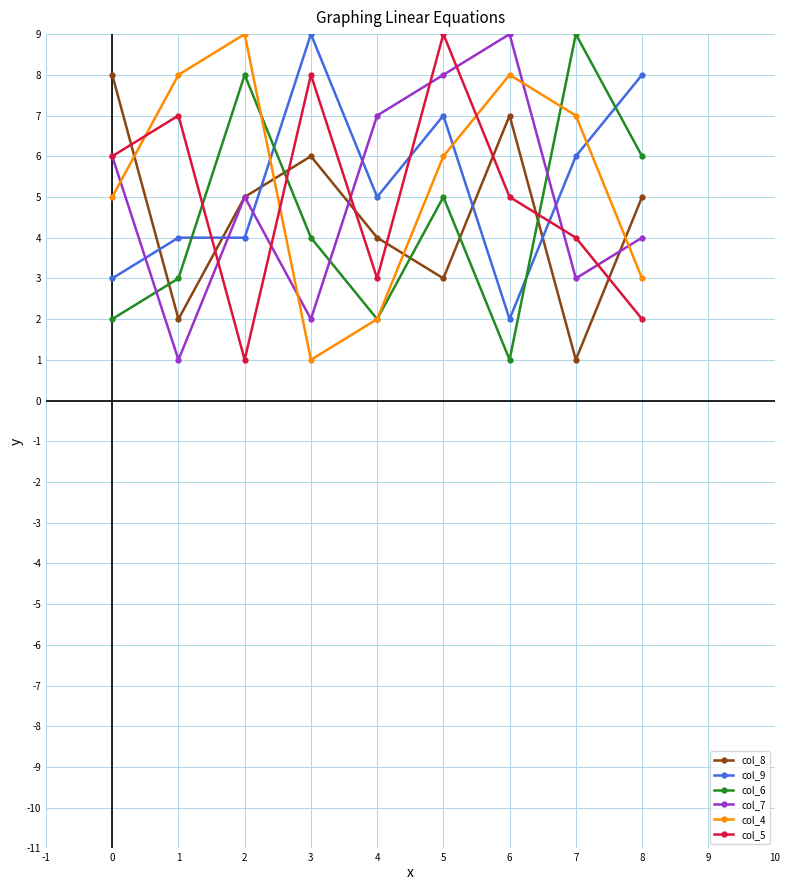

Reading left to right, transcribe all the data shown in this chart.

col_8: 8	2	5	6	4	3	7	1	5
col_9: 3	4	4	9	5	7	2	6	8
col_6: 2	3	8	4	2	5	1	9	6
col_7: 6	1	5	2	7	8	9	3	4
col_4: 5	8	9	1	2	6	8	7	3
col_5: 6	7	1	8	3	9	5	4	2